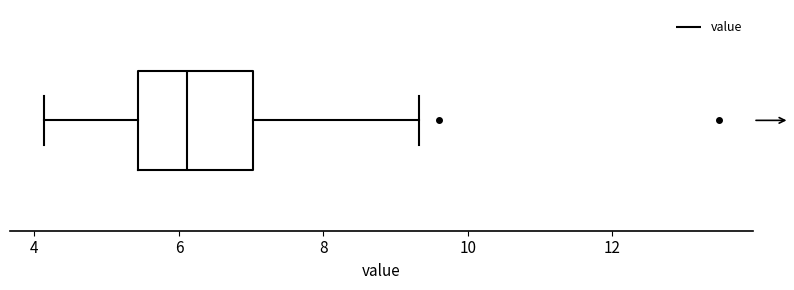

Read this box plot against the x-axis: the position of the median line, the range covered by the box, and the ends of both whiskers. The values are not printed on the chart, so give them approximately, as read against the axis.

median 6.2, box 5.4 to 7.0, whiskers 4.2 to 9.4